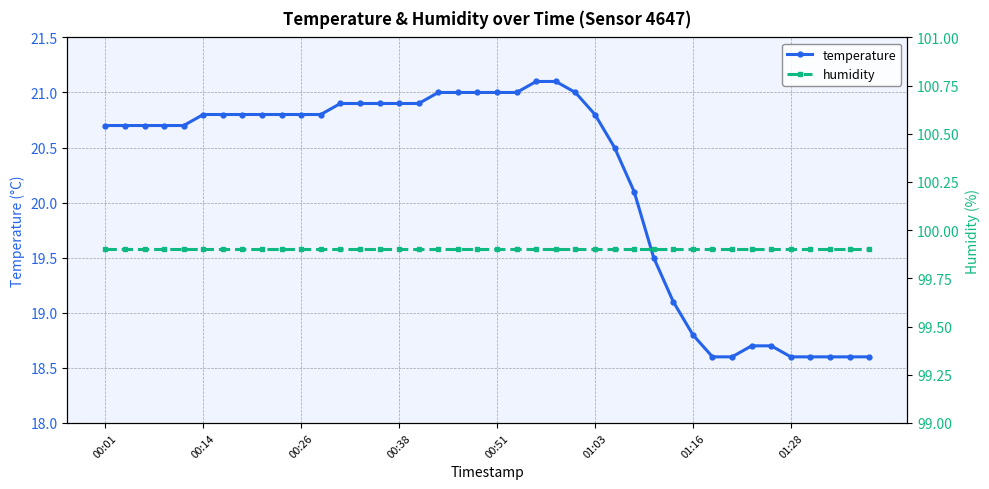

At which label does temperature first exceed 20?

00:01